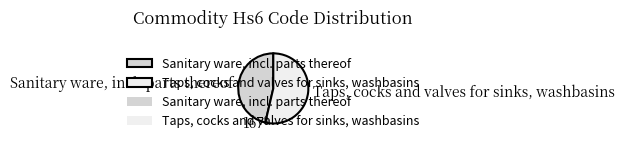

Is the sum of Sanitary ware, incl. parts thereof and Taps, cocks and valves for sinks, washbasins greater than half?

Yes